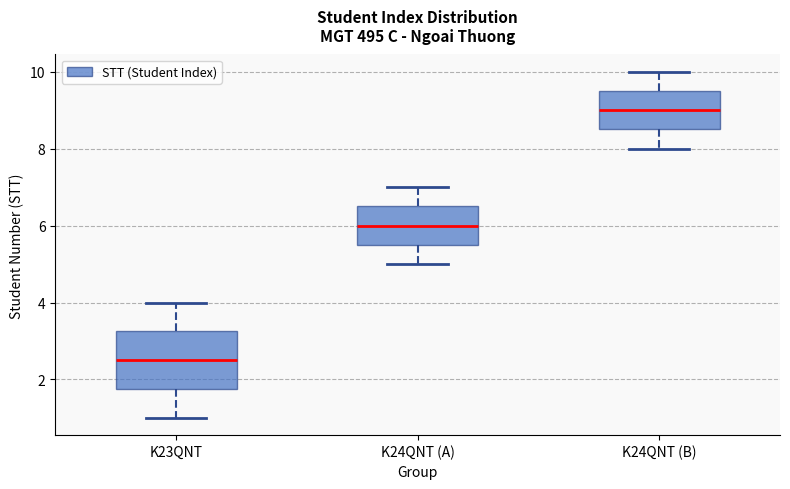

Where does the upper whisker of the box for K24QNT (B) end on the y-axis? The values are not printed on the chart, so give them approximately, as read against the axis.

10.0